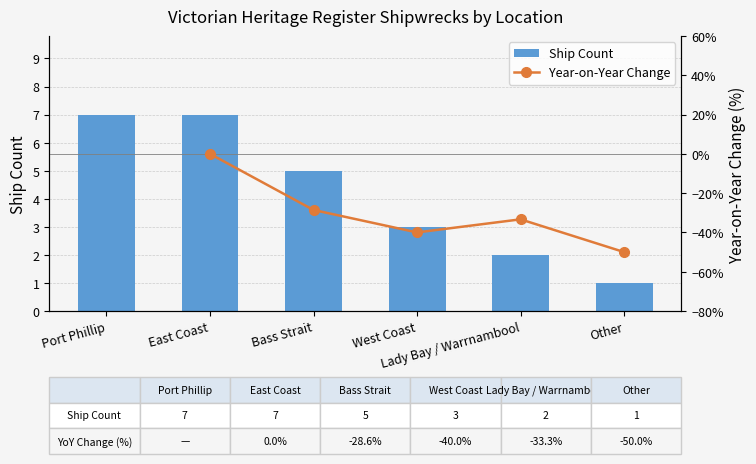

Does the chart contain stacked bars?

No